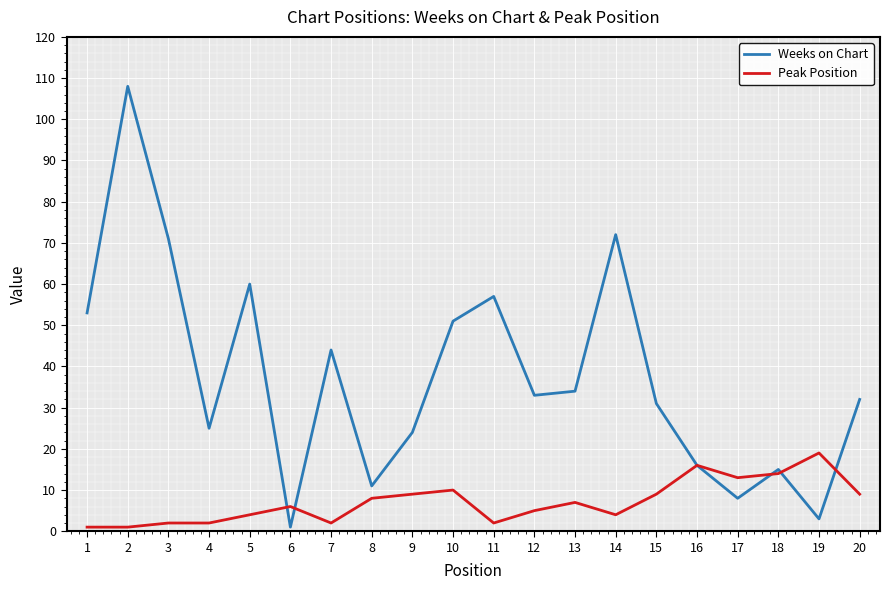

Which category has the highest value in the Peak Position series?

19